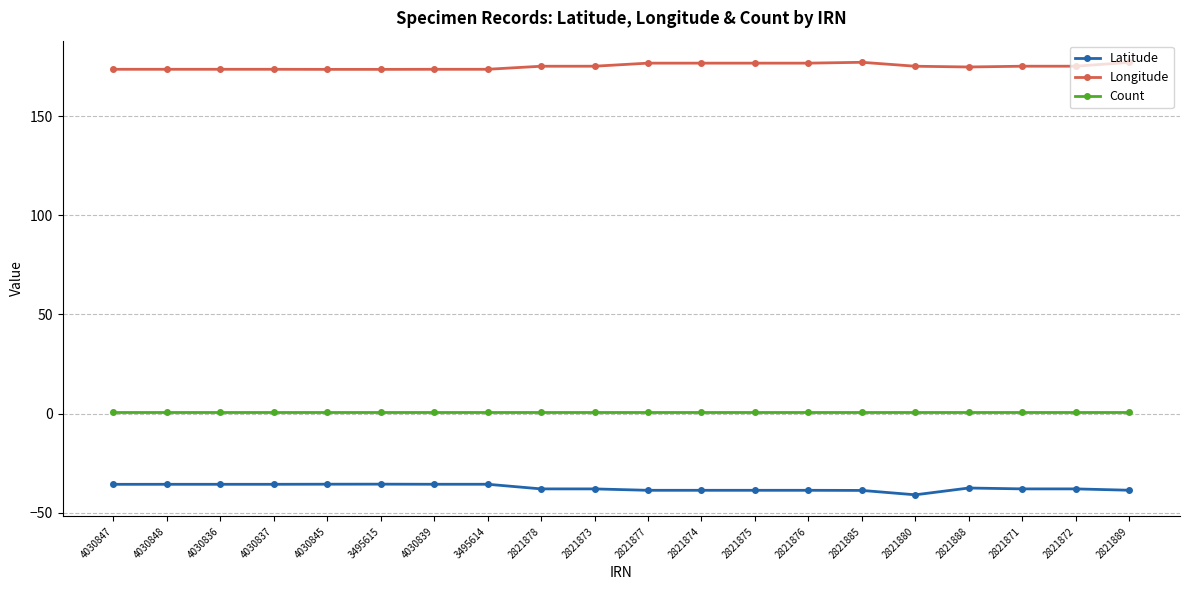

What is the difference between the maximum and minimum values in the Longitude series?

3.6